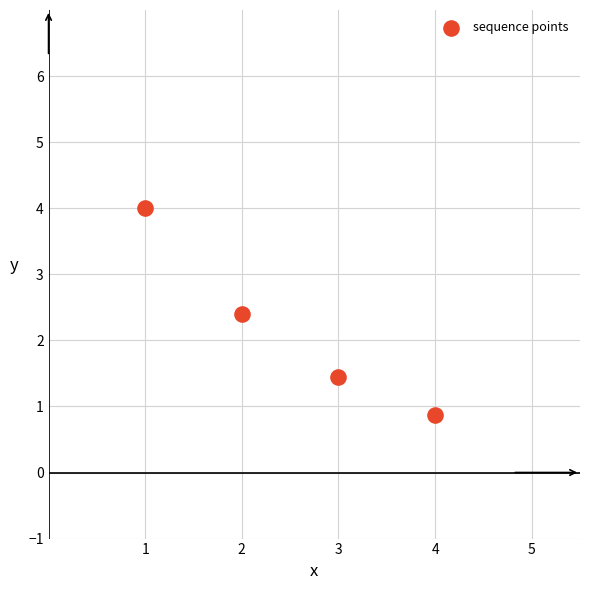

What is the average X value?

2.5